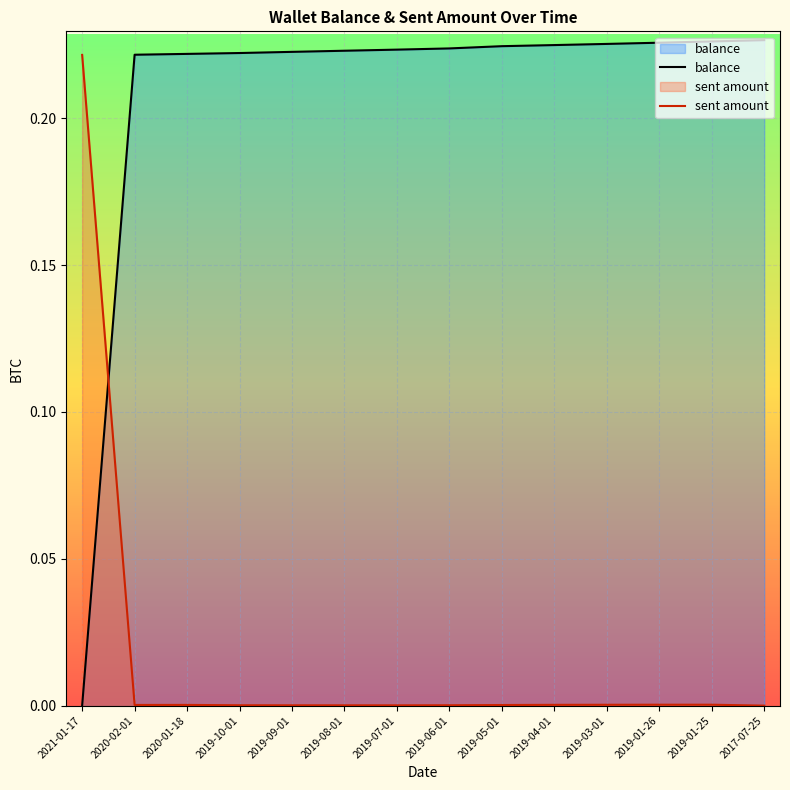

Which series changed the most between 2019-07-01 and 2019-04-01?

balance